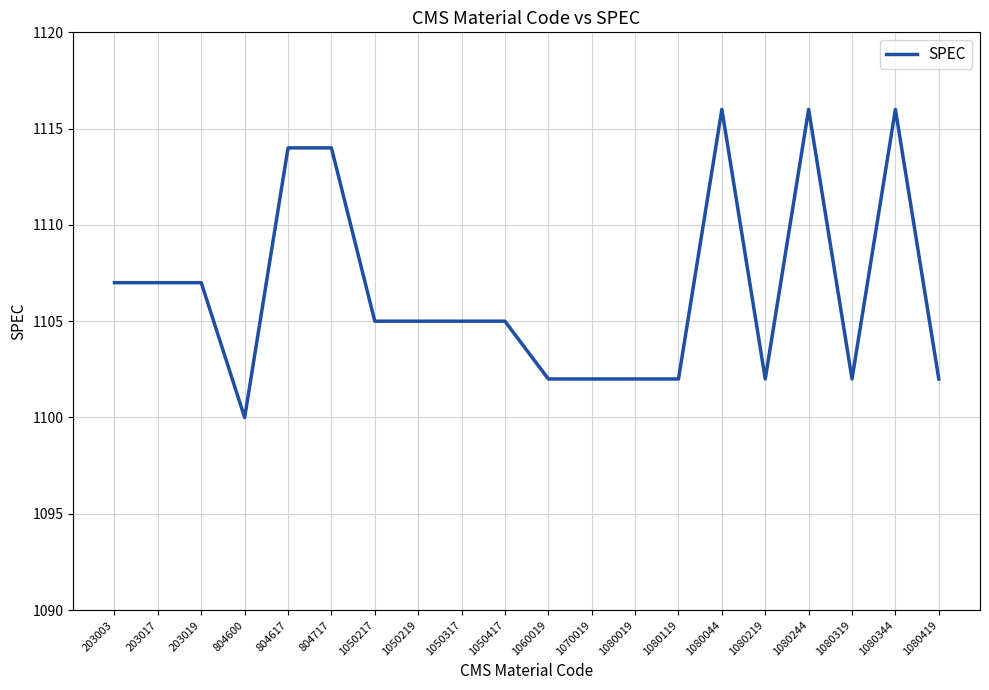

What is the difference between the maximum and minimum values?

16